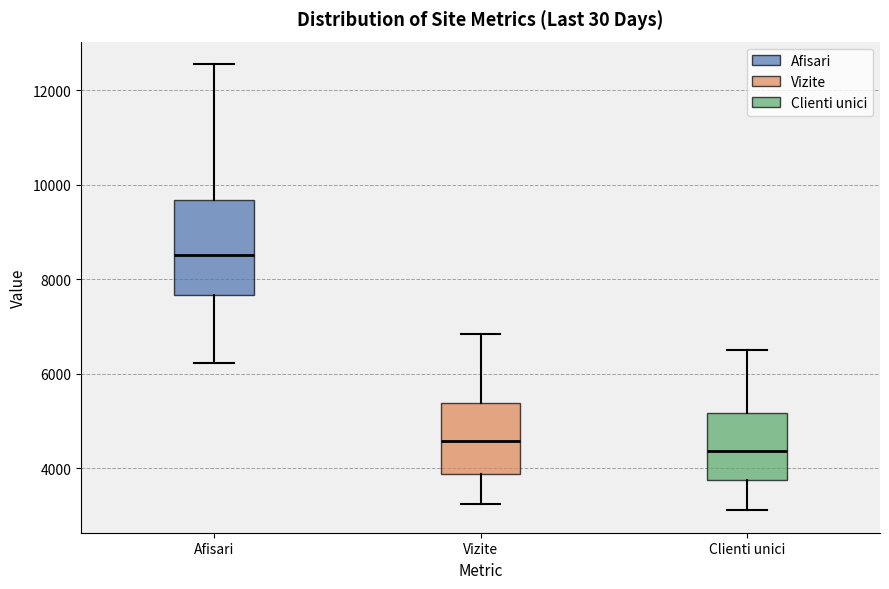

Reading left to right, read every box against the y-axis: the position of its median line, the range the box covers, and the ends of its whiskers. The values are not printed on the chart, so give them approximately, as read against the axis.

Afisari: median 8600, box 7600 to 9600, whiskers 6200 to 12600
Vizite: median 4600, box 3800 to 5400, whiskers 3200 to 6800
Clienti unici: median 4400, box 3800 to 5200, whiskers 3200 to 6600